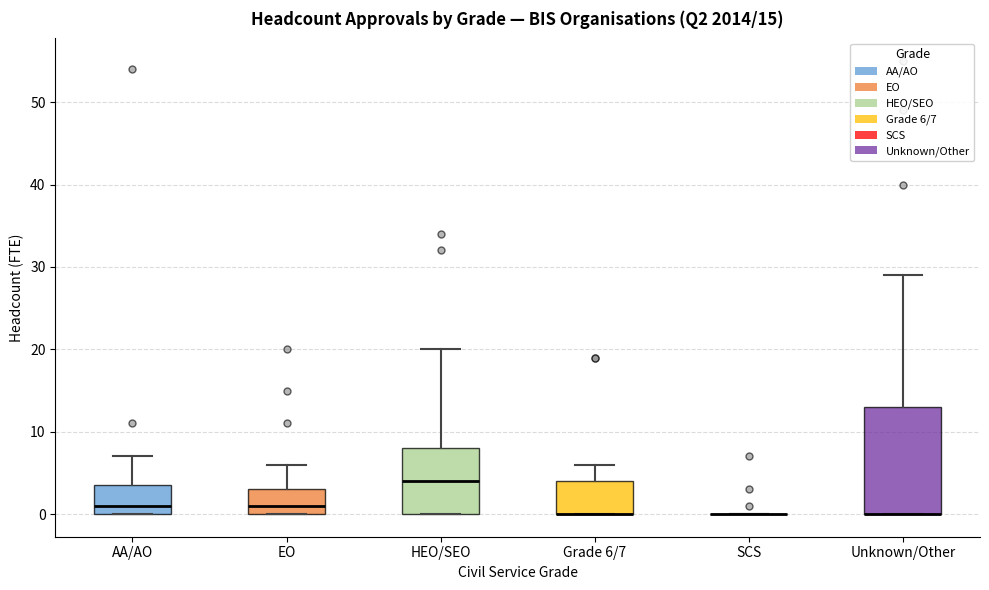

Which box is the tallest, from its lower edge to its upper edge?

Unknown/Other